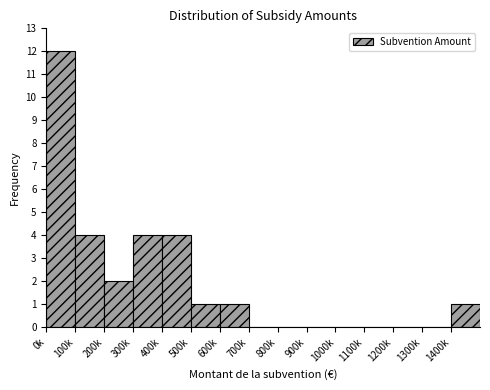

Reading left to right, what are all the values shown in this chart?

0k=12	100k=4	200k=2	300k=4	400k=4	500k=1	600k=1	700k=0	800k=0	900k=0	1000k=0	1100k=0	1200k=0	1300k=0	1400k=1